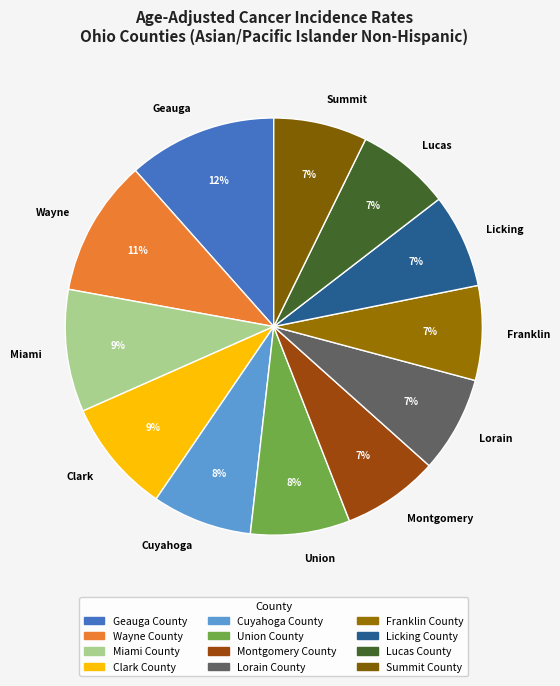

How many slices are in this pie chart?

12